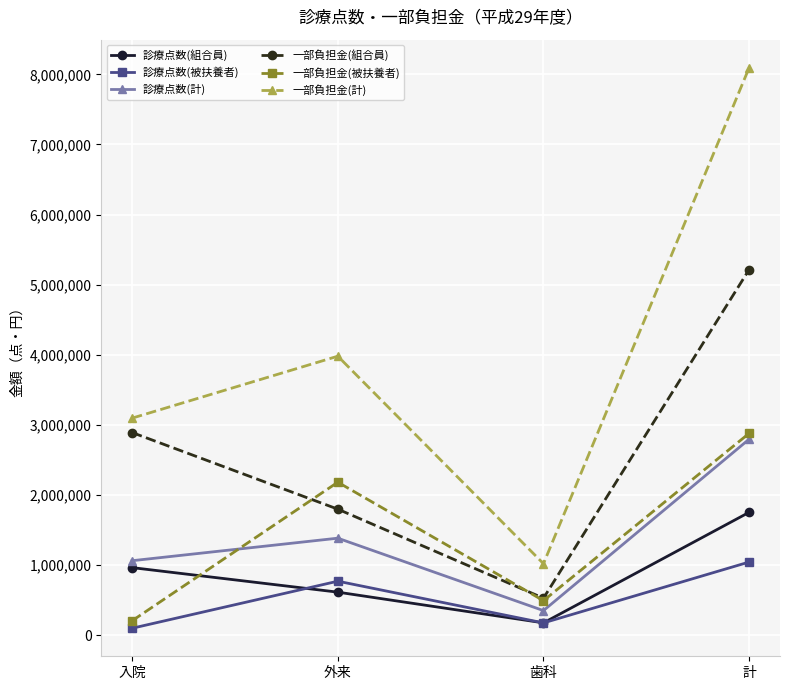

Reading left to right, extract all data points from this chart.

診療点数(組合員): 入院=963418	外来=613598	歯科=175501	計=1752517
診療点数(被扶養者): 入院=98596	外来=769820	歯科=174880	計=1043296
診療点数(計): 入院=1062014	外来=1383418	歯科=350381	計=2795813
一部負担金(組合員): 入院=2890250	外来=1797490	歯科=527490	計=5215230
一部負担金(被扶養者): 入院=205510	外来=2181718	歯科=492150	計=2879378
一部負担金(計): 入院=3095760	外来=3979208	歯科=1019640	計=8094608